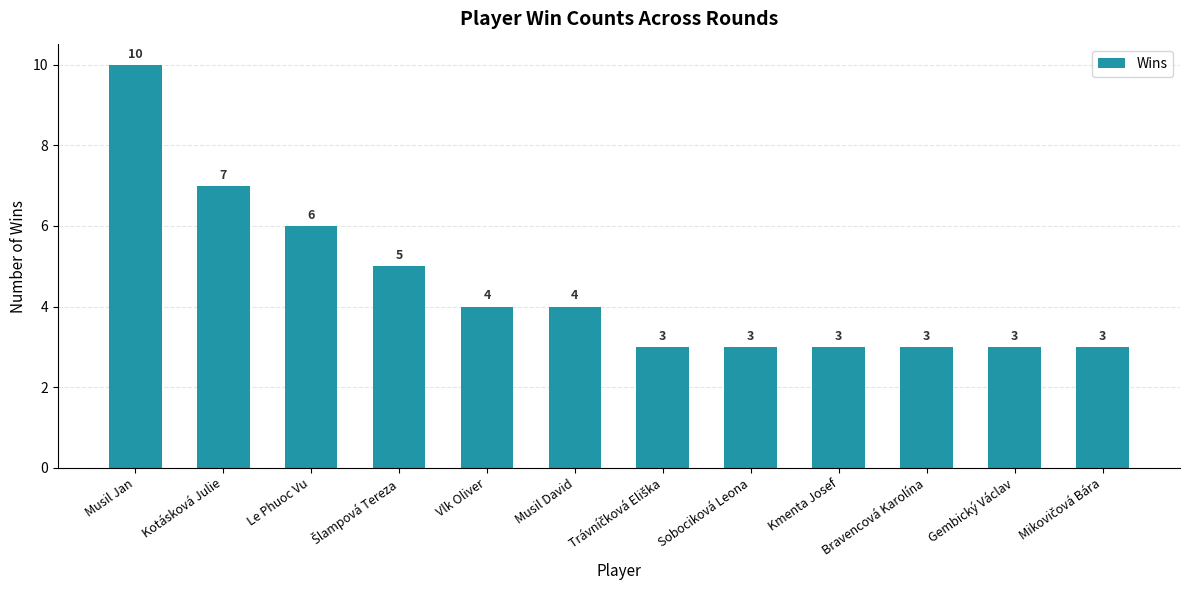

Where does the data first go above 4?

Musil Jan